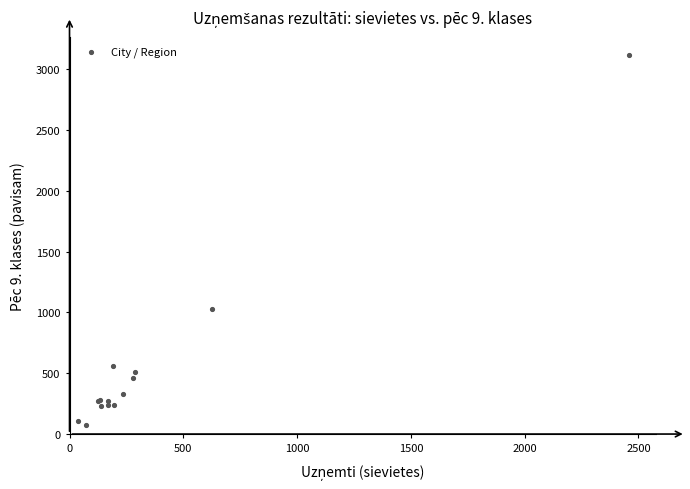

What Y value in the scatter plot is closest to 1595?

1024